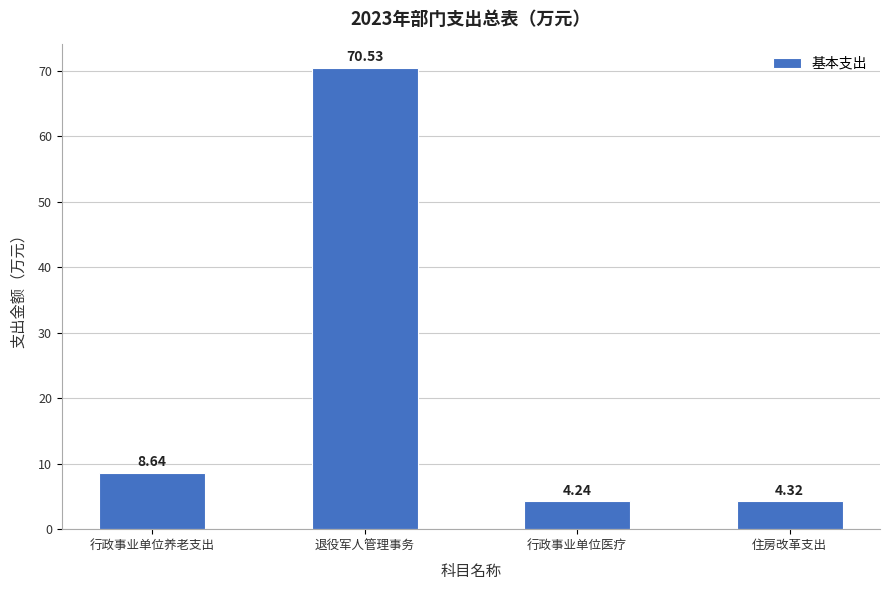

What is the difference between the values at 行政事业单位养老支出 and 住房改革支出?

4.3